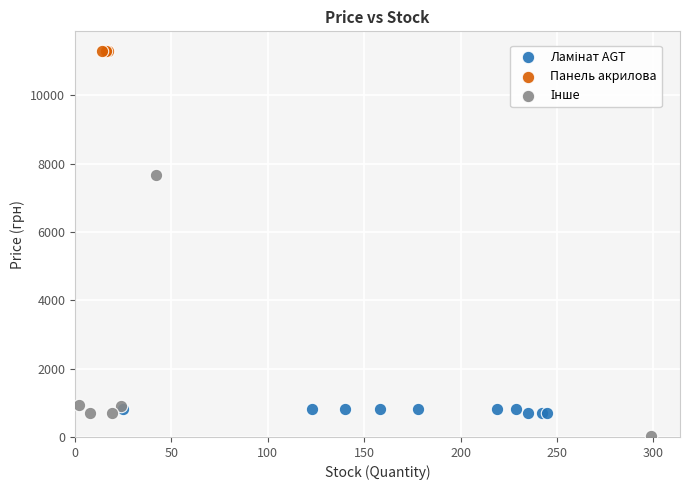

Which series reaches the maximum Y coordinate?

Панель акрилова